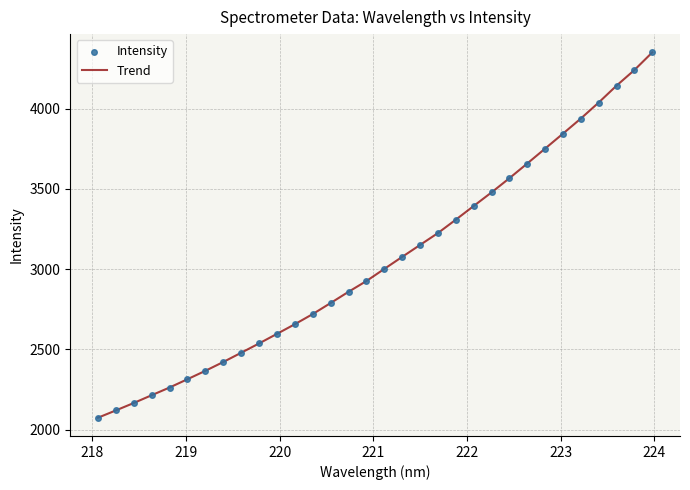

What is the difference between the maximum and minimum values?

2275.7